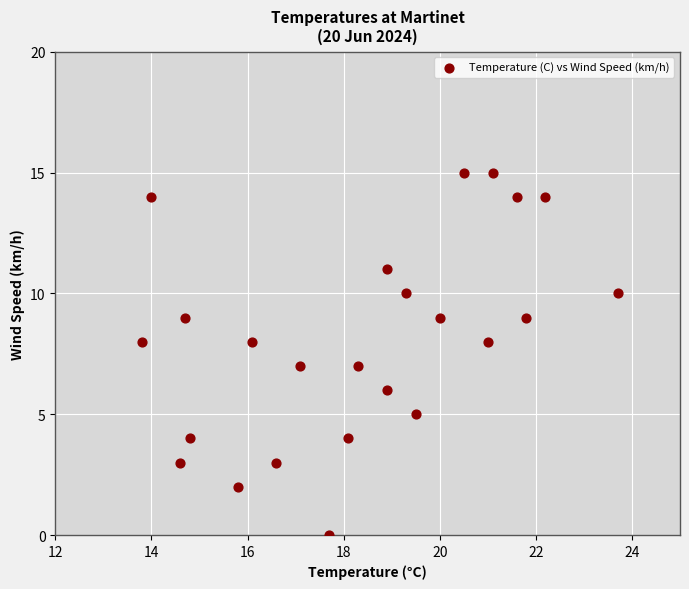

What is the range of Y values (max minus min)?

15